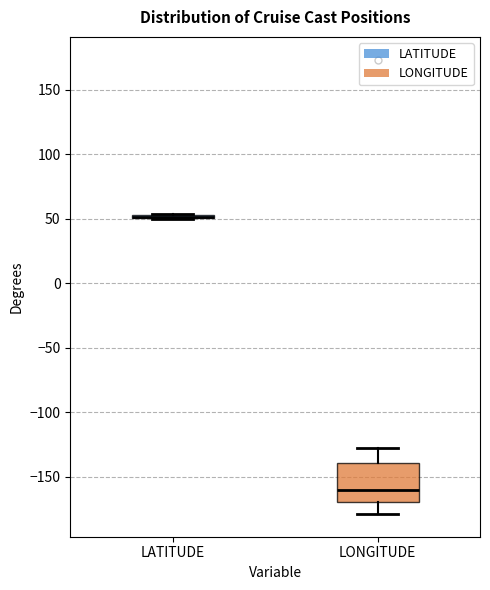

Reading left to right, transcribe this box plot: for each box, give where its median line is, the range the box spans, and where its two whiskers end, as read against the y-axis. The values are not printed on the chart, so give them approximately, as read against the axis.

LATITUDE: box collapsed to a line at 50, whiskers 50 to 55
LONGITUDE: median -160, box -170 to -140, whiskers -180 to -130